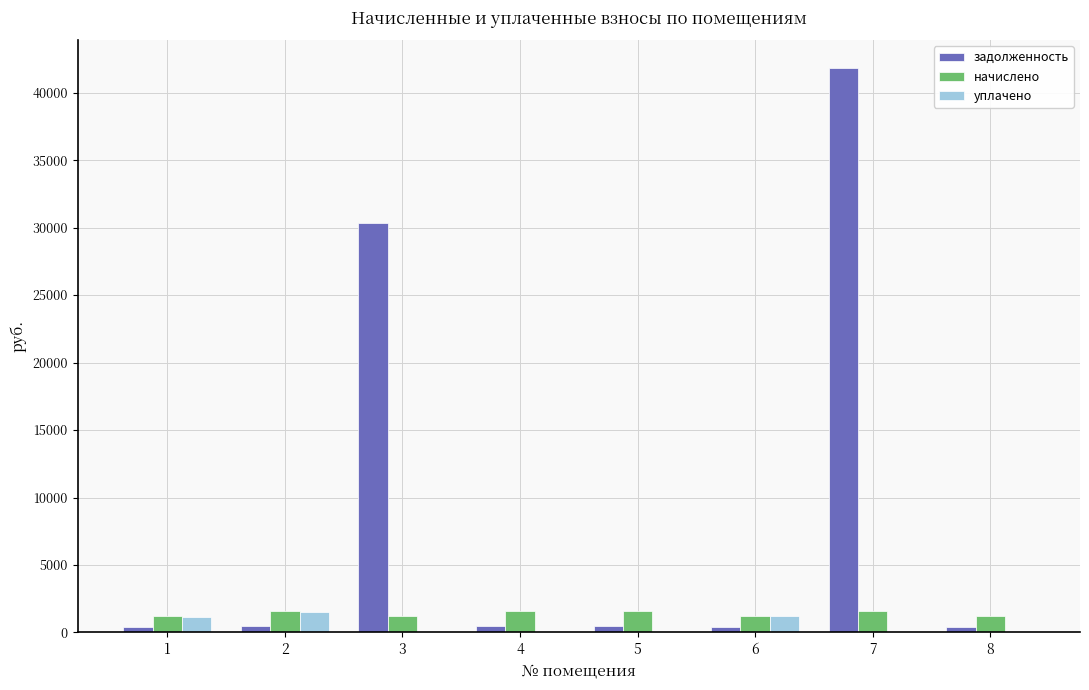

Is the value of начислено at 8 greater than the value of уплачено at 4?

Yes